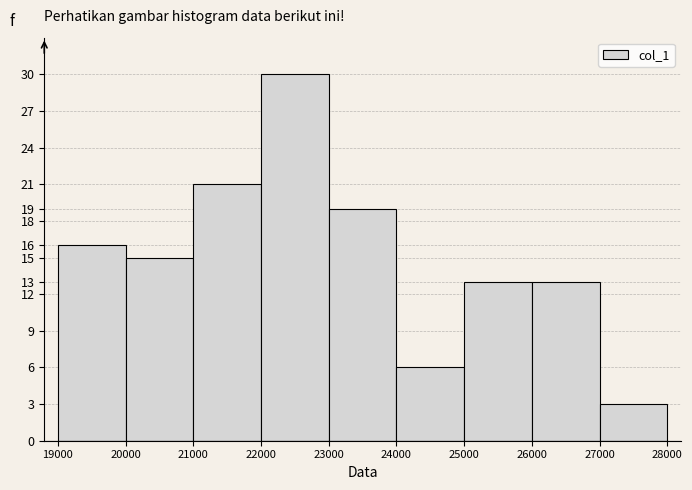

Which range on the x-axis has the tallest bar?

22000 to 23000